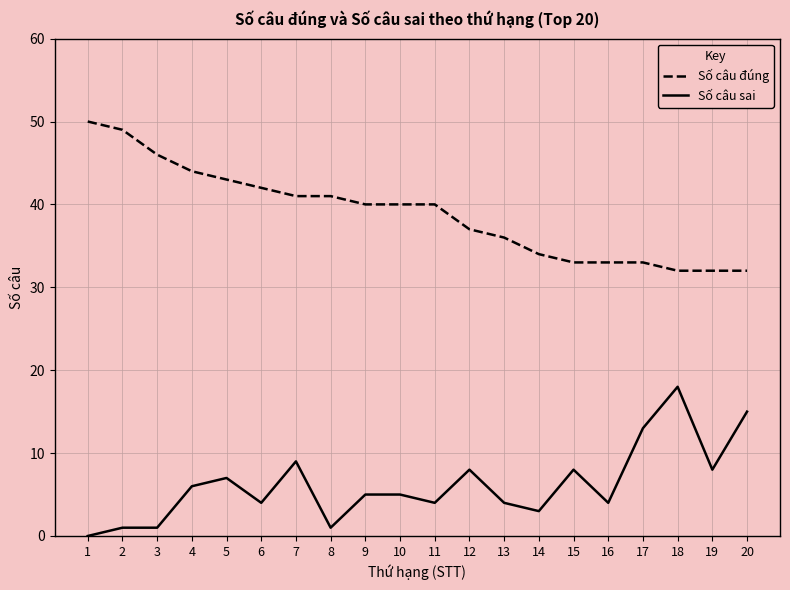

Is this an area chart (filled region under the line)?

No